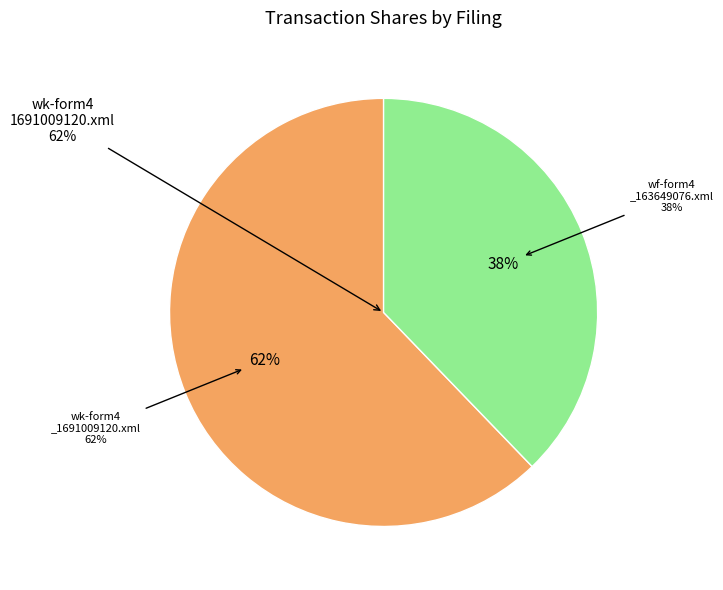

What is the majority slice?

wk-form4_1691009120.xml